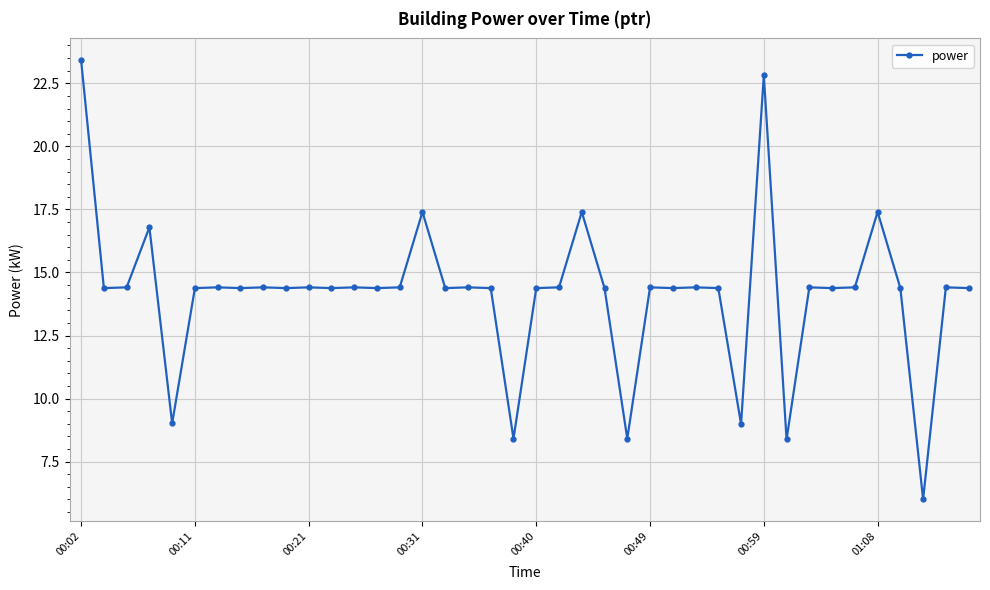

What is the difference between the maximum and minimum values?

17.4